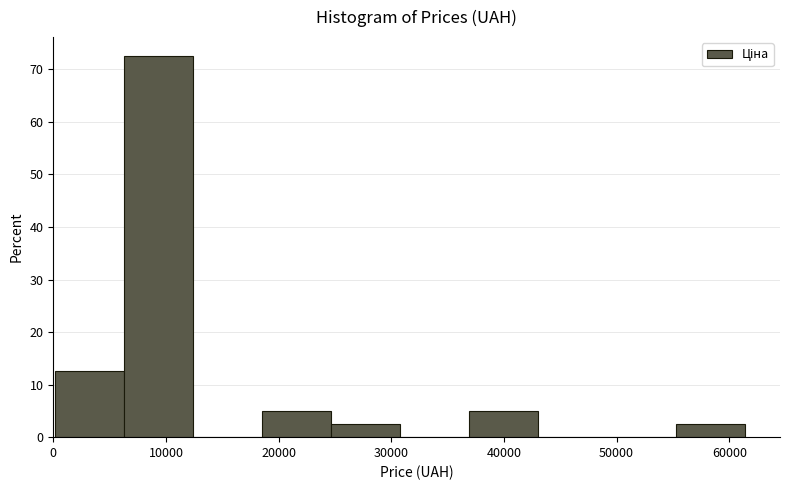

Over which range of the x-axis is the bar tallest?

6000 to 12000